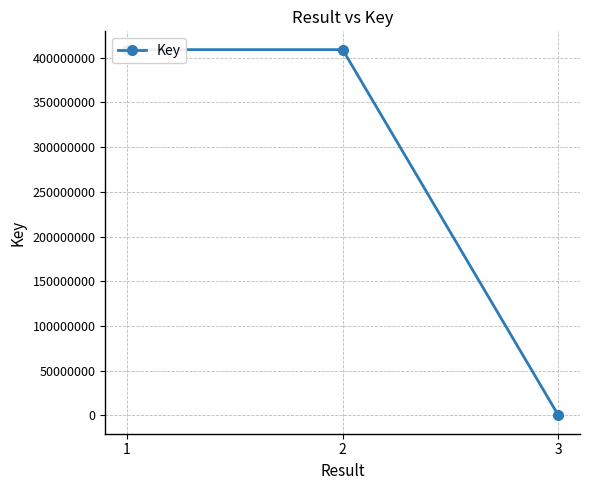

At which label is the value closest to 204534091?

2